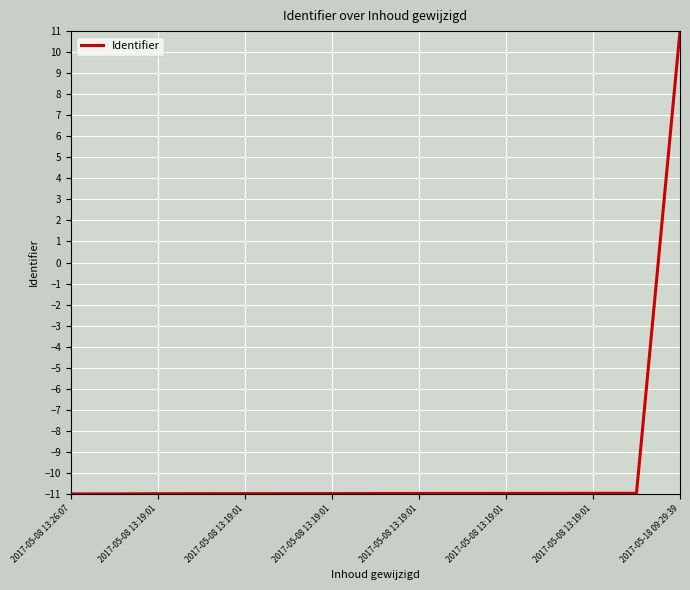

Does the chart display data point markers on the line(s)?

No